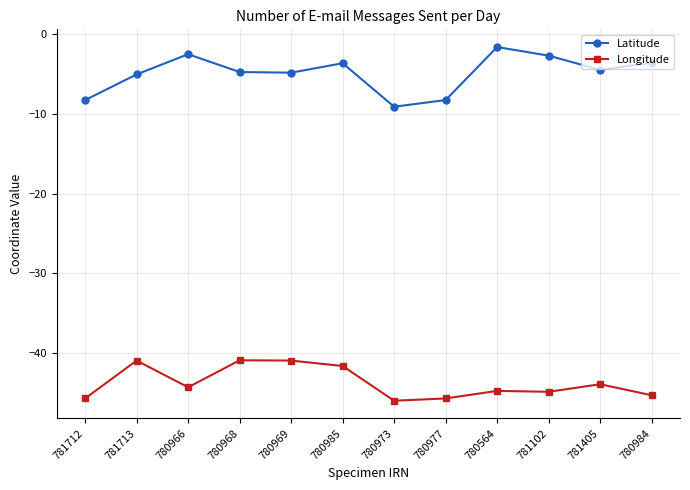

What is the sum of all Longitude values?

-524.6